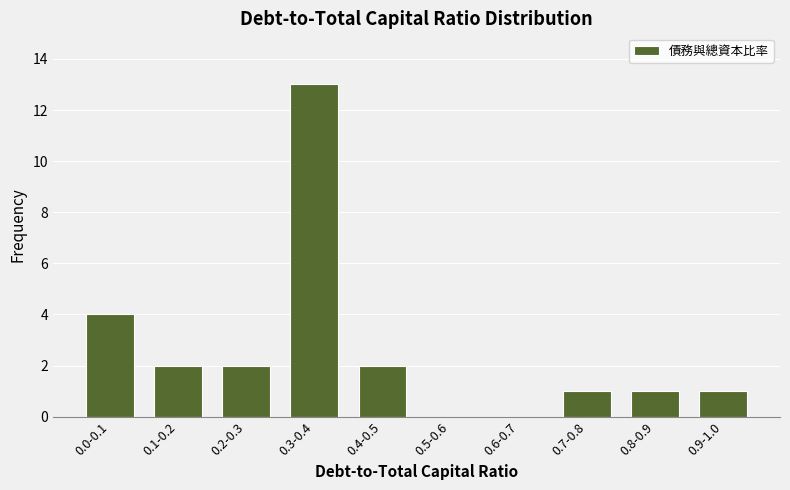

Reading left to right, what are all the values shown in this chart?

0.0-0.1=4	0.1-0.2=2	0.2-0.3=2	0.3-0.4=13	0.4-0.5=2	0.5-0.6=0	0.6-0.7=0	0.7-0.8=1	0.8-0.9=1	0.9-1.0=1